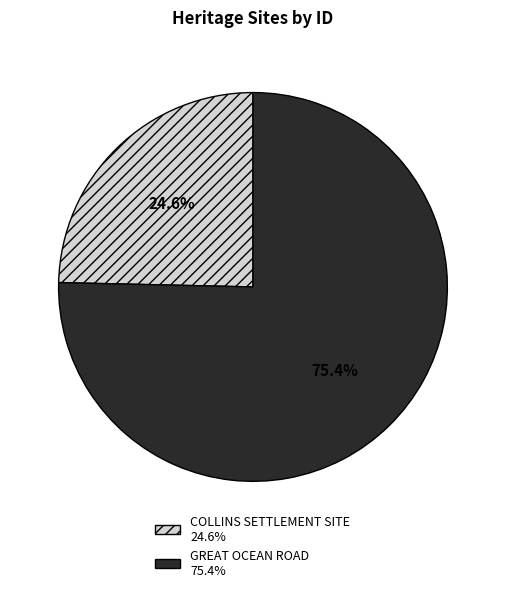

True or false: COLLINS SETTLEMENT SITE accounts for 39% of the total.

False